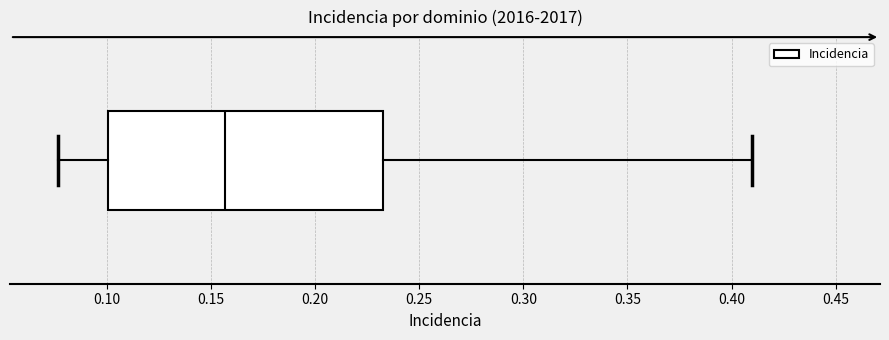

Read this box plot against the x-axis: the position of the median line, the range covered by the box, and the ends of both whiskers. The values are not printed on the chart, so give them approximately, as read against the axis.

median 0.155, box 0.100 to 0.230, whiskers 0.075 to 0.410